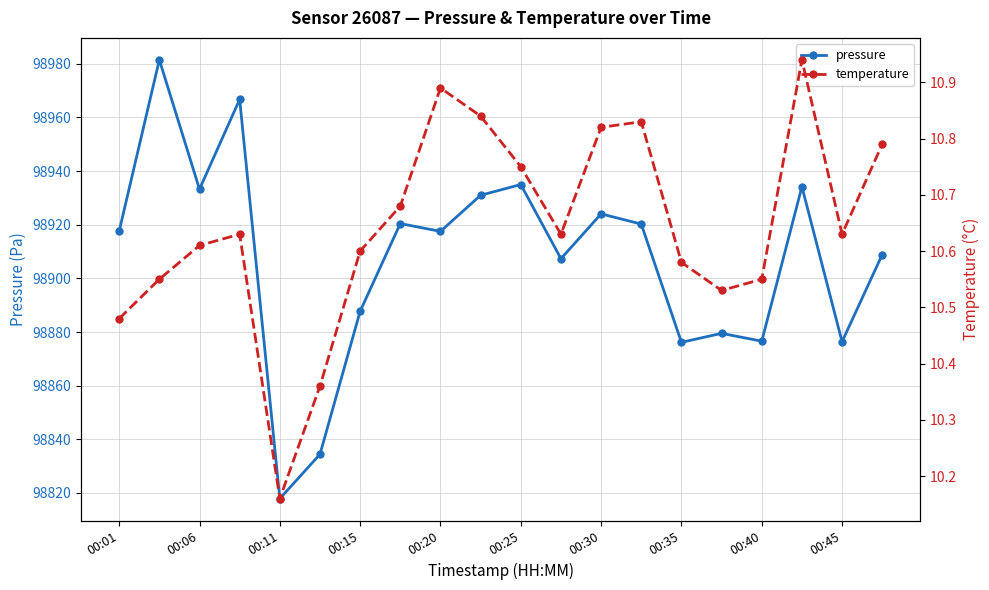

Where is the first local minimum for pressure?

00:06